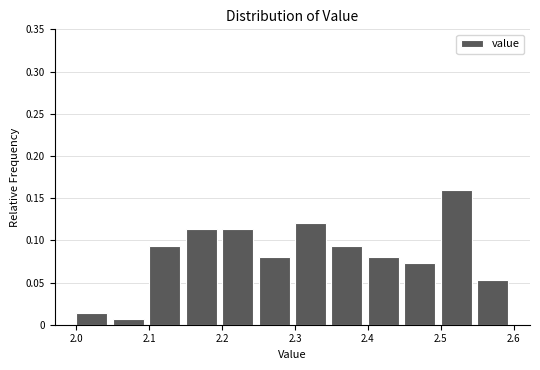

Reading left to right, list every bar in this chart as the range it spans on the x-axis followed by its height. The values are not printed on the chart, so give them approximately, as read against the axis.

2.00 to 2.05: 0.015
2.05 to 2.10: 0.005
2.10 to 2.15: 0.095
2.15 to 2.20: 0.115
2.20 to 2.25: 0.115
2.25 to 2.30: 0.080
2.30 to 2.35: 0.120
2.35 to 2.40: 0.095
2.40 to 2.45: 0.080
2.45 to 2.50: 0.075
2.50 to 2.55: 0.160
2.55 to 2.60: 0.055